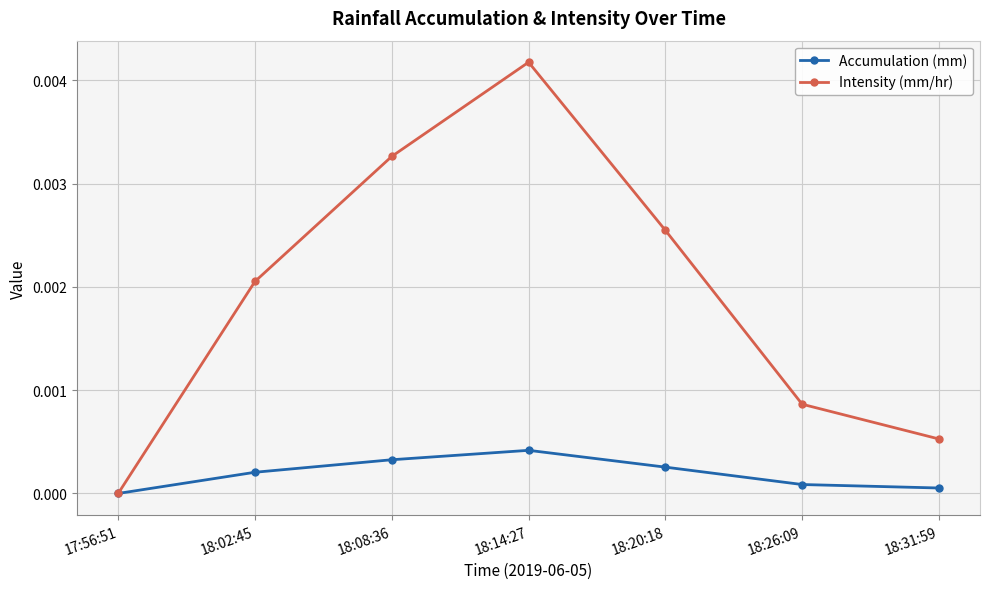

True or false: Intensity (mm/hr) has a value of 0.0 at 18:08:36.

True